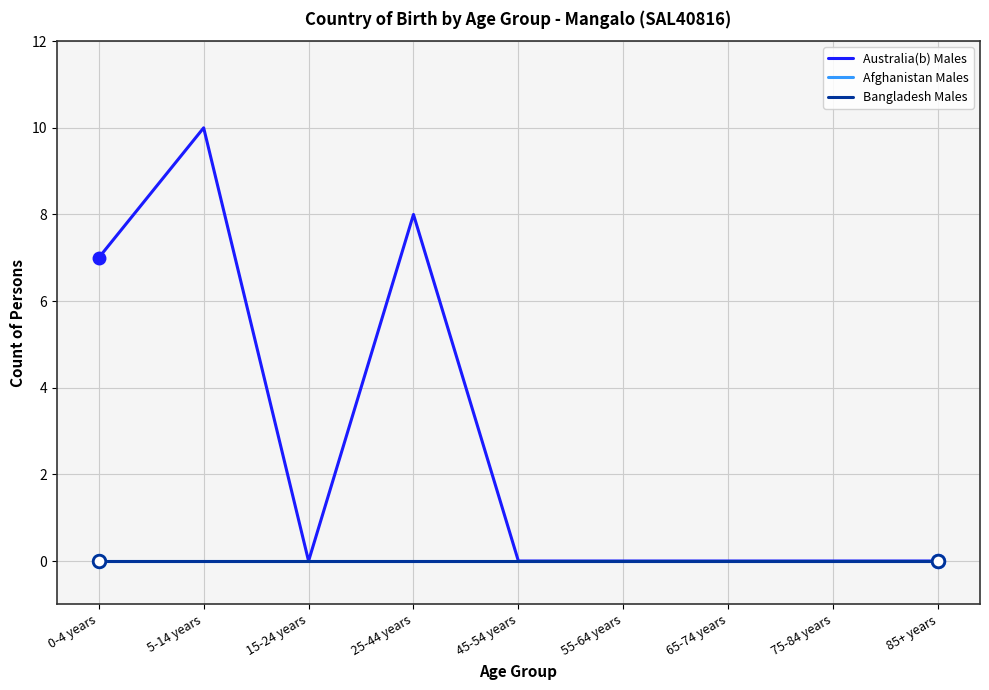

Reading left to right, list all the values displayed in this chart.

Australia(b) Males: 0-4 years=7	5-14 years=10	15-24 years=0	25-44 years=8	45-54 years=0	55-64 years=0	65-74 years=0	75-84 years=0	85+ years=0
Afghanistan Males: 0-4 years=0	5-14 years=0	15-24 years=0	25-44 years=0	45-54 years=0	55-64 years=0	65-74 years=0	75-84 years=0	85+ years=0
Bangladesh Males: 0-4 years=0	5-14 years=0	15-24 years=0	25-44 years=0	45-54 years=0	55-64 years=0	65-74 years=0	75-84 years=0	85+ years=0